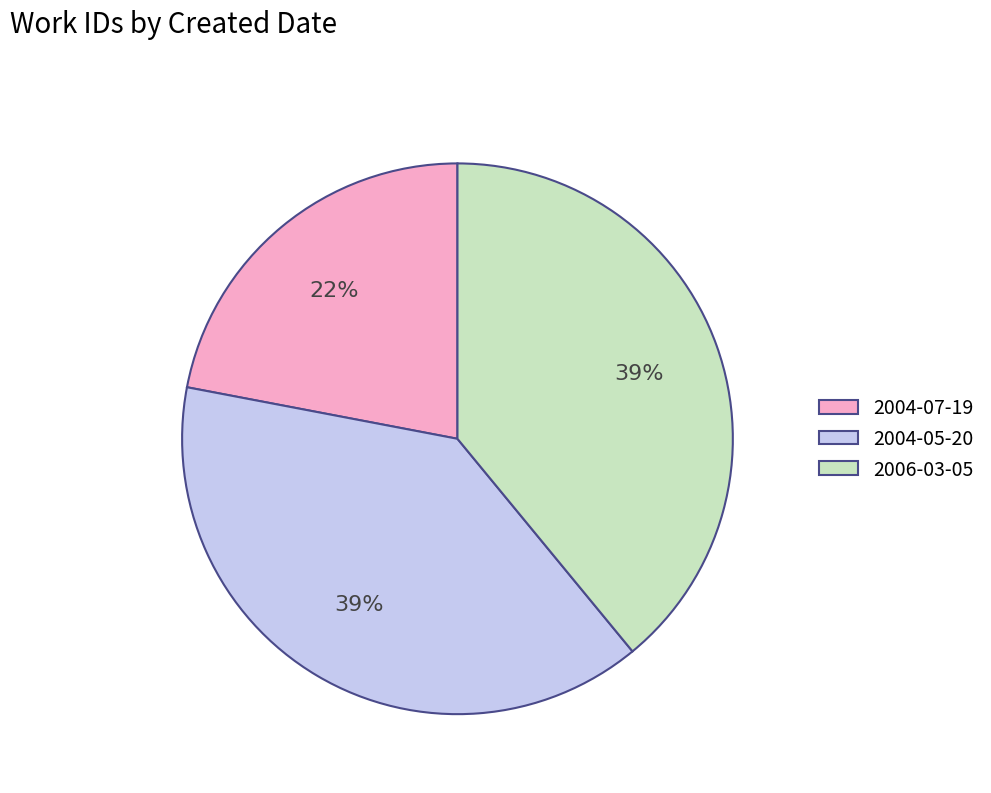

Do 2004-07-19 and 2006-03-05 together represent more than half of the pie?

Yes